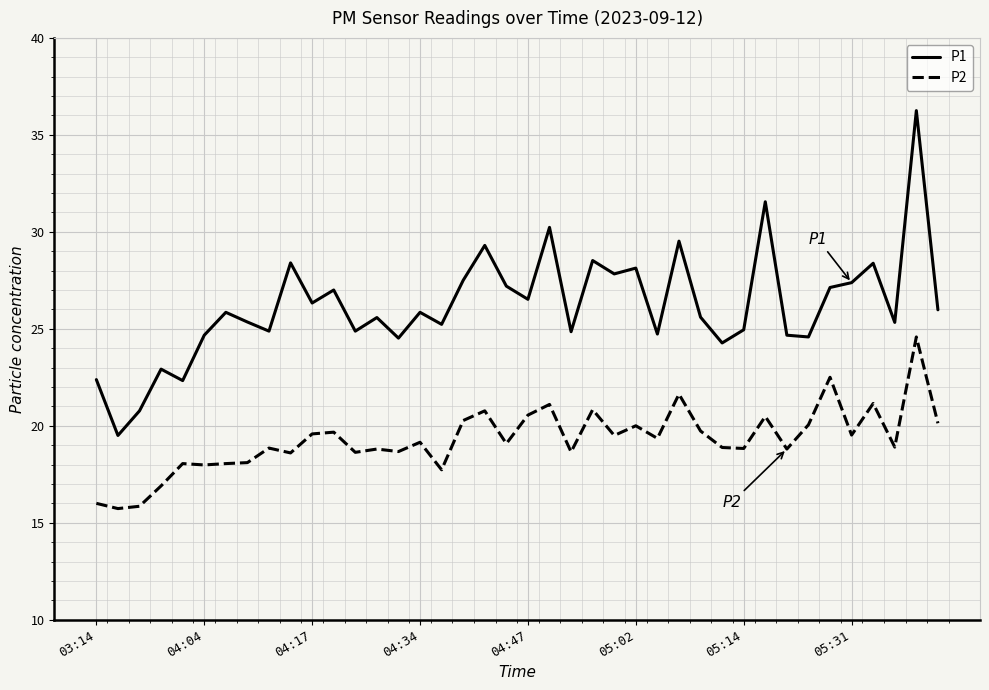

List the series in order of their peak value, highest first.

P1, P2